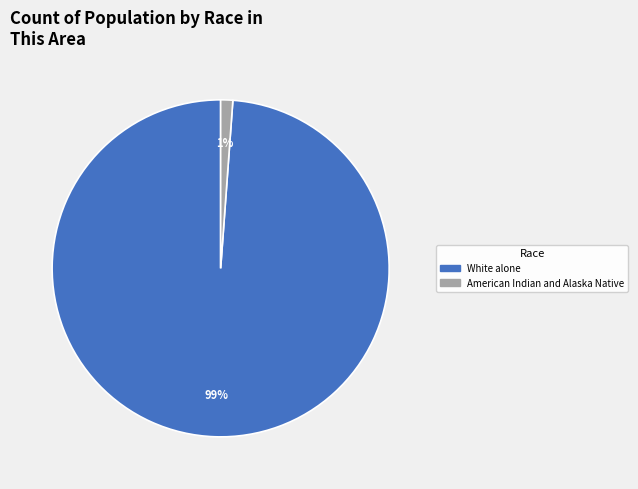

How many segments does this pie chart have?

2